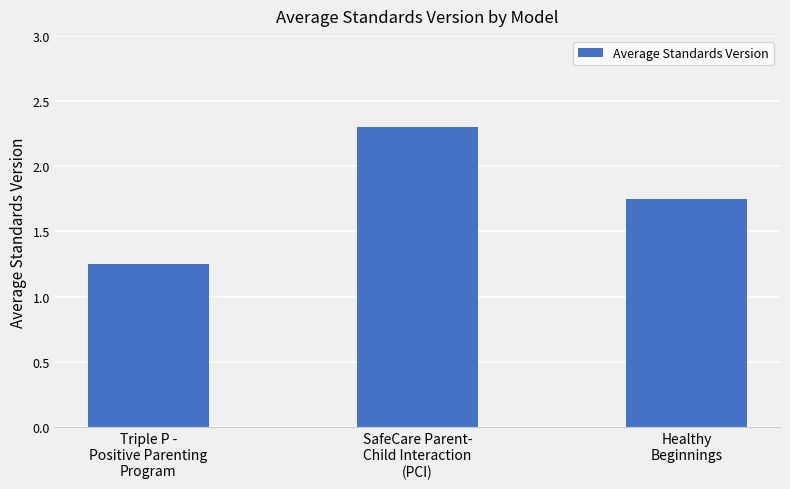

Which has a higher value, SafeCare Parent-
Child Interaction
(PCI) or Triple P -
Positive Parenting
Program?

SafeCare Parent-
Child Interaction
(PCI)